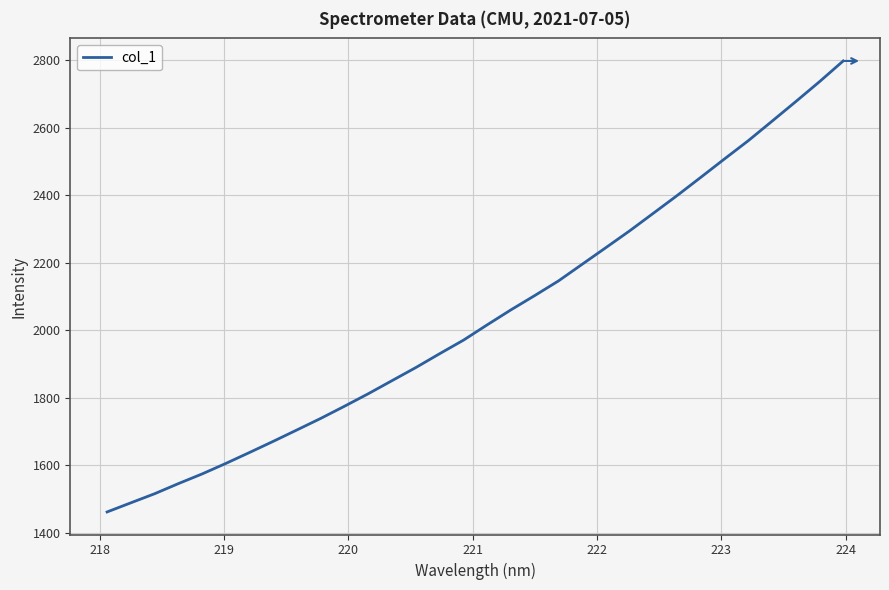

How many series are shown in this chart?

1